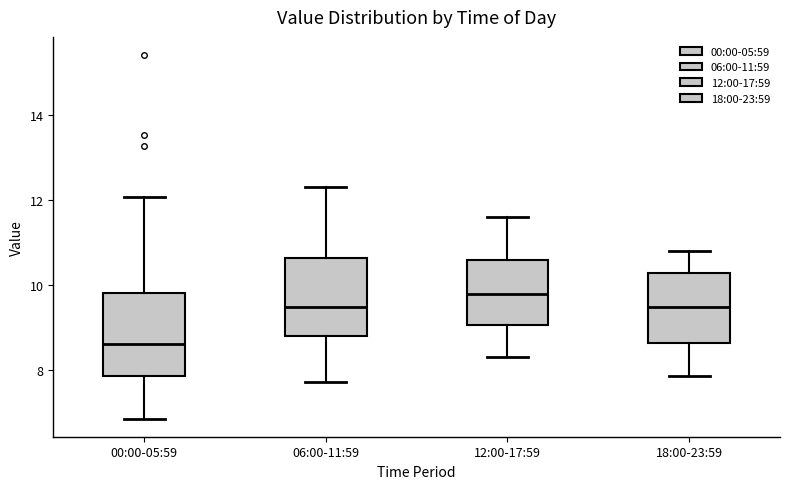

Reading left to right, transcribe this box plot: for each box, give where its median line is, the range the box spans, and where its two whiskers end, as read against the y-axis. The values are not printed on the chart, so give them approximately, as read against the axis.

00:00-05:59: median 8.6, box 7.8 to 9.8, whiskers 6.8 to 12.0
06:00-11:59: median 9.4, box 8.8 to 10.6, whiskers 7.8 to 12.4
12:00-17:59: median 9.8, box 9.0 to 10.6, whiskers 8.4 to 11.6
18:00-23:59: median 9.4, box 8.6 to 10.2, whiskers 7.8 to 10.8